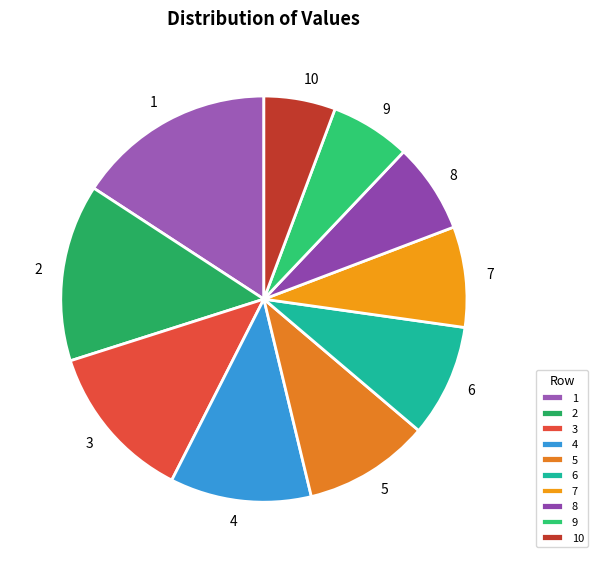

Count the number of slices in the pie.

10